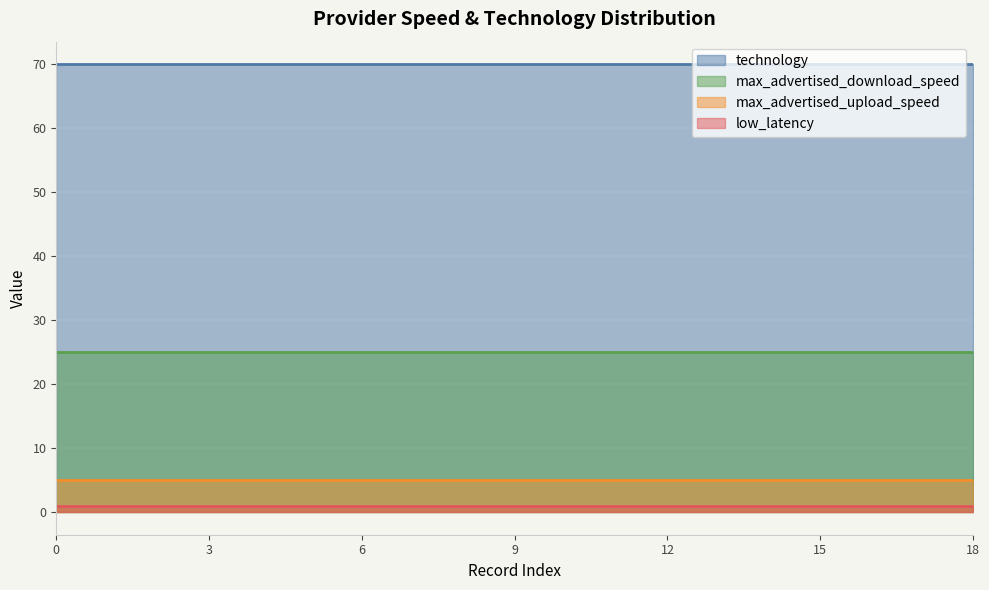

What is the lowest value of the max_advertised_download_speed series?

25.0